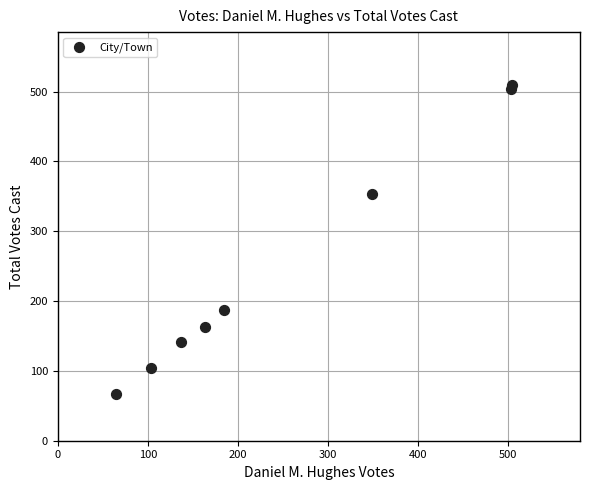

What Y value in the scatter plot is closest to 288?

353